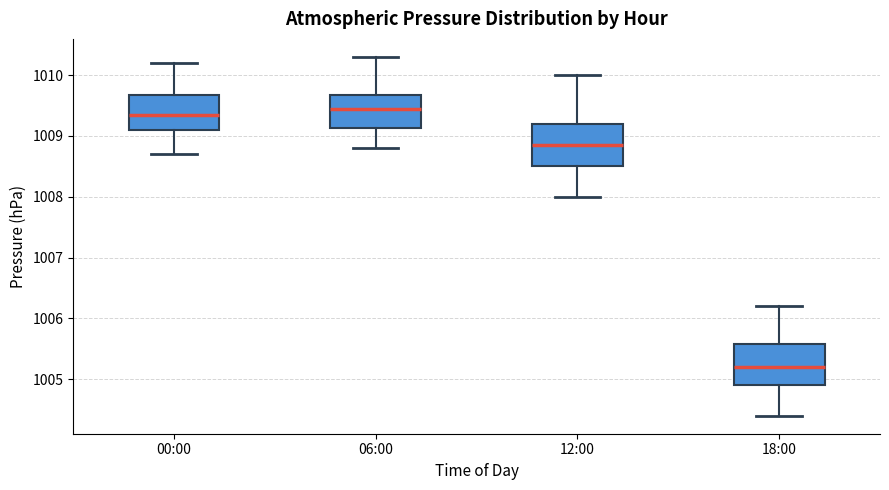

Which box's median line is the highest?

06:00